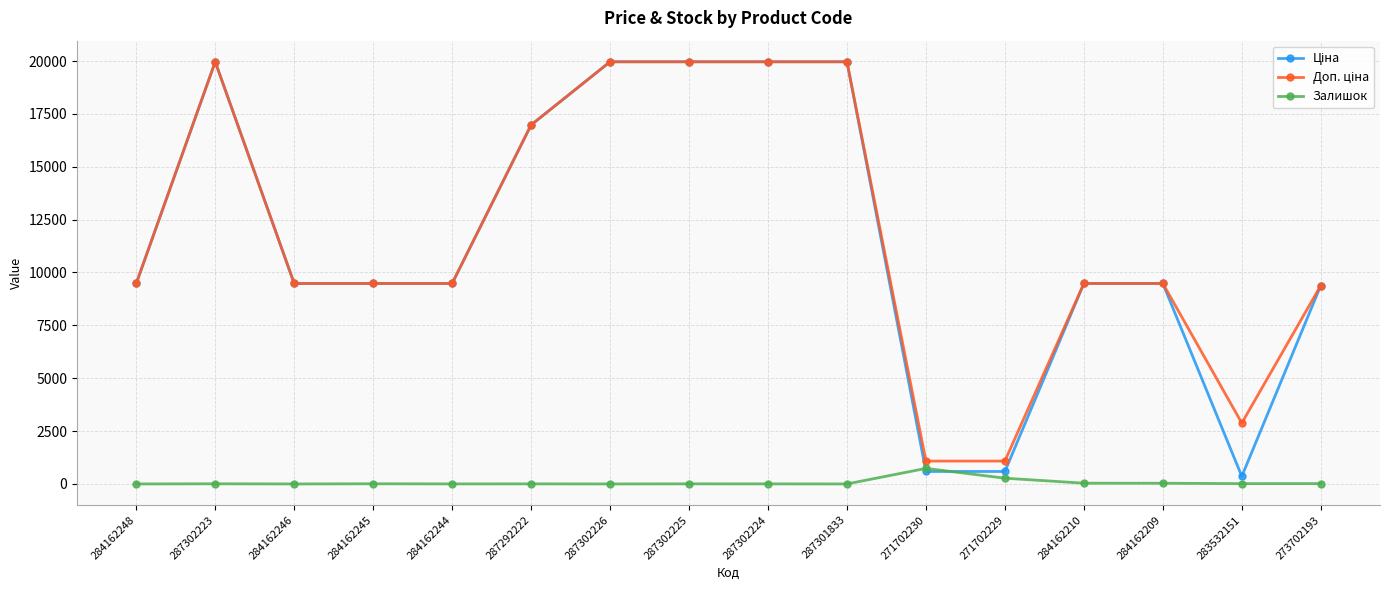

Is this an area chart (filled region under the line)?

No